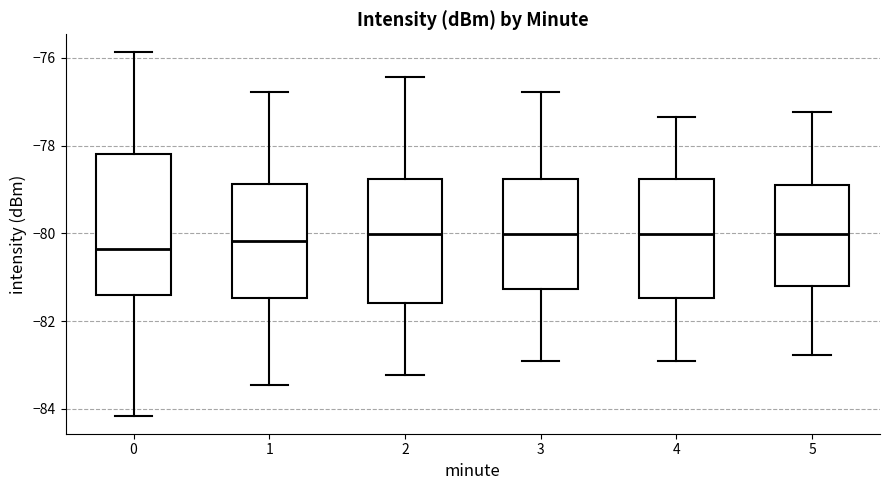

Which box is the tallest, from its lower edge to its upper edge?

0